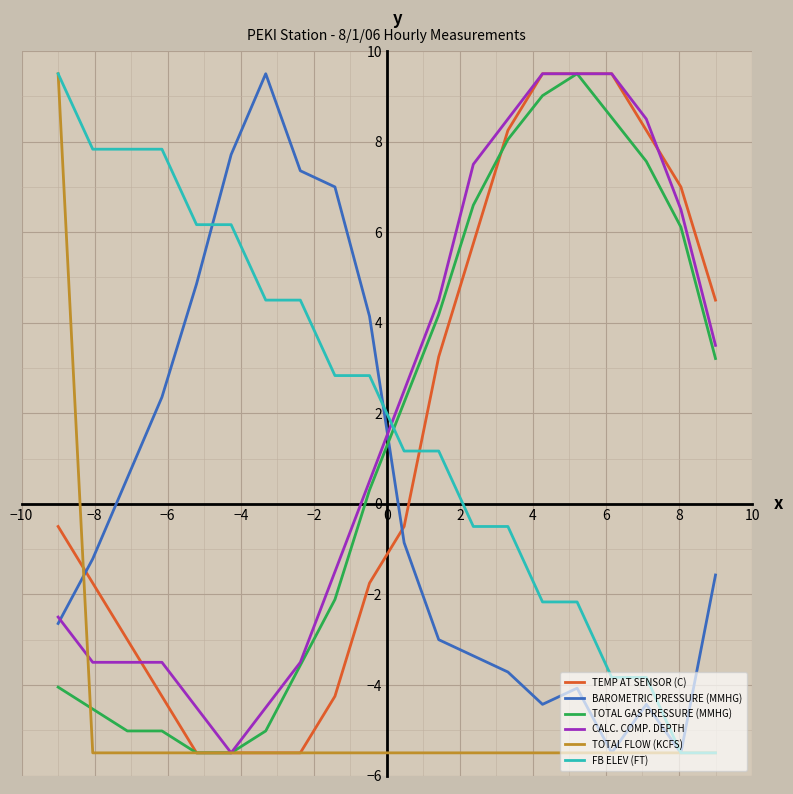

At how many categories does at least one series exceed 1?

20